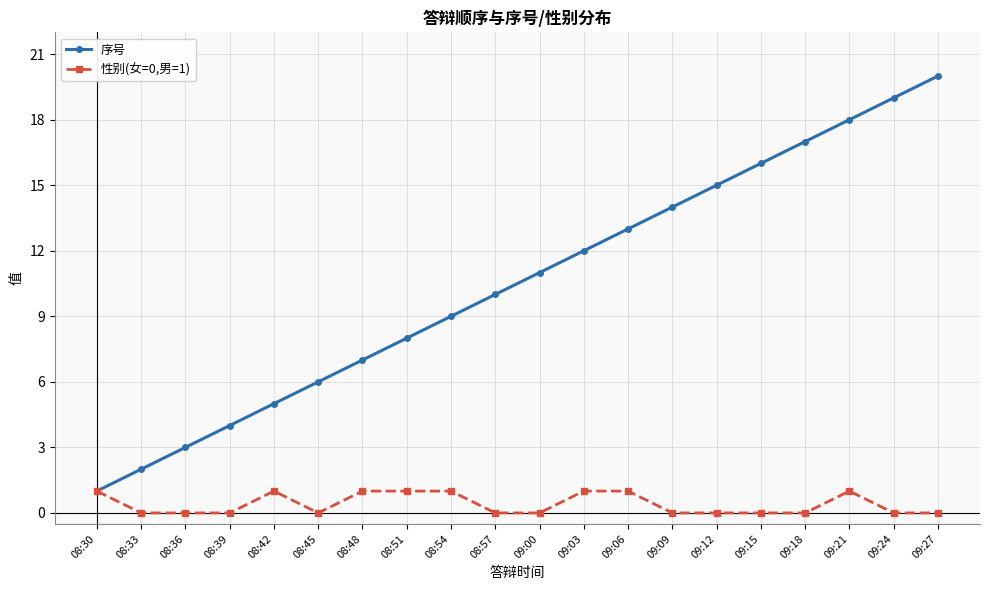

Which series has the widest spread of values?

序号